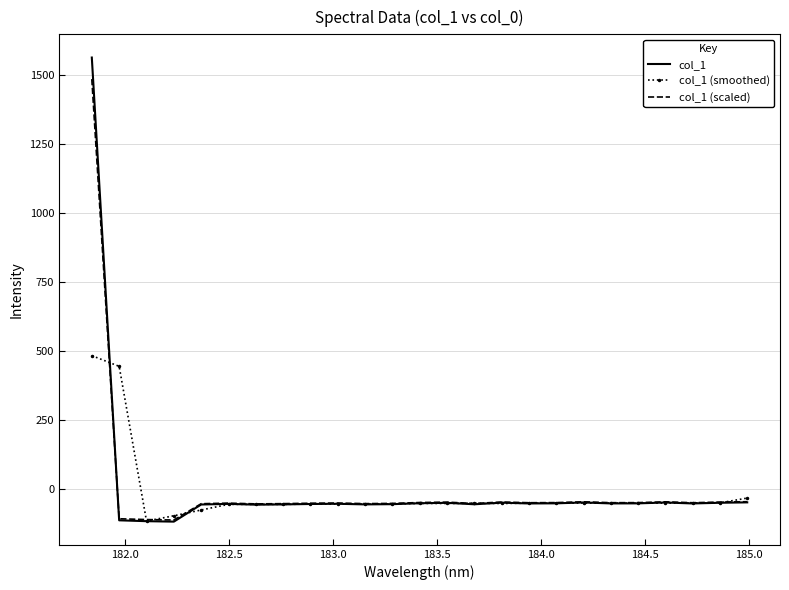

What is the lowest value of the col_1 (scaled) series?

-112.1